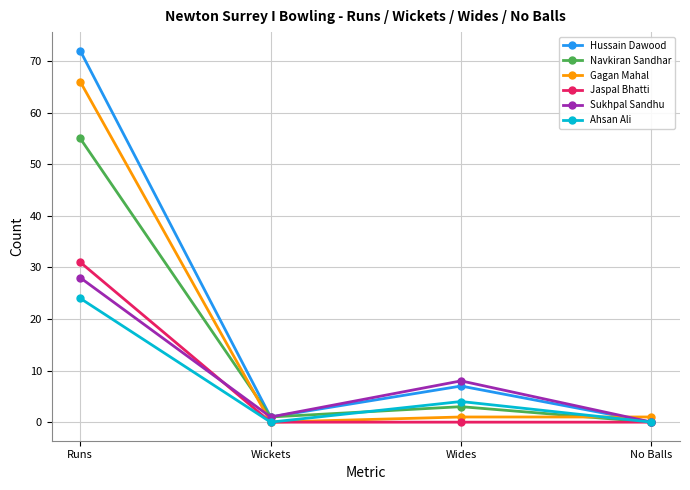

What is the difference between the highest and lowest values at Wickets?

1